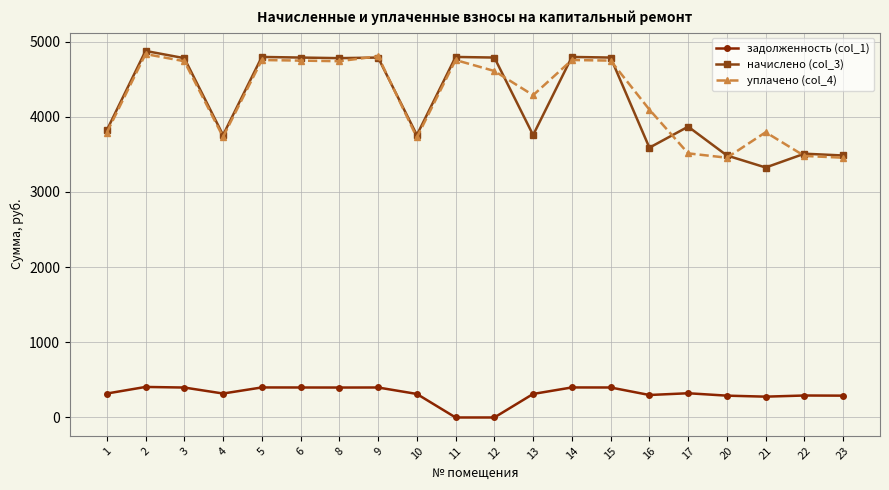

Which series has the widest spread of values?

начислено (col_3)